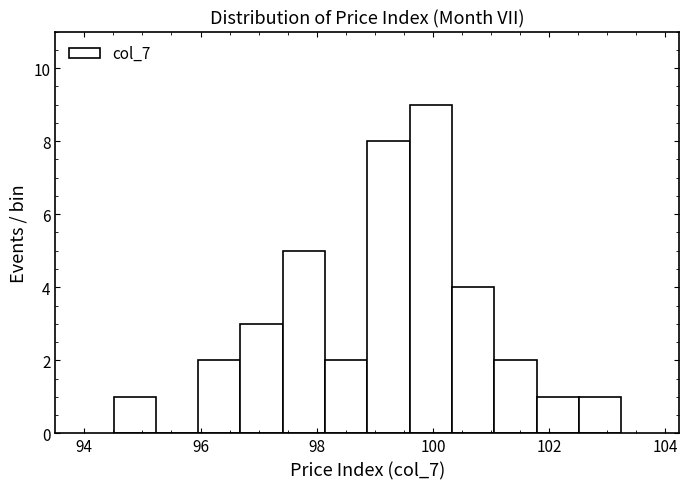

Around what value on the x-axis is the tallest bar? Give the approximate position of its centre, as read against the axis.

100.0